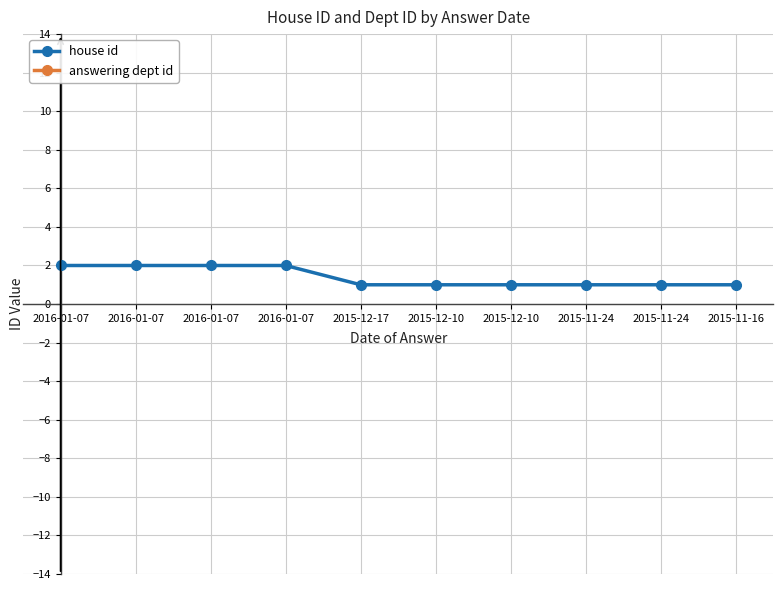

Which series changed the most between 2016-01-07 and 2015-11-24?

house id